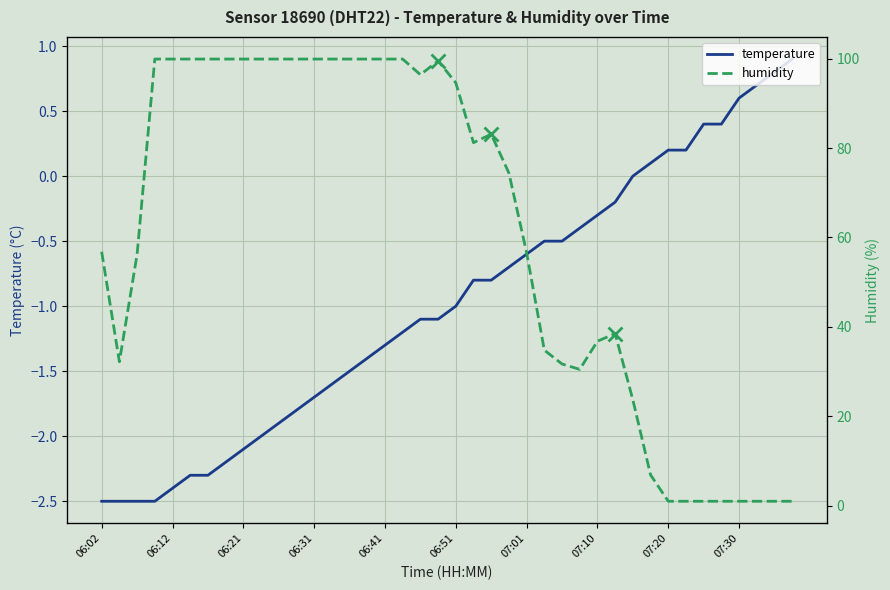

Which series has the largest total across all categories?

humidity